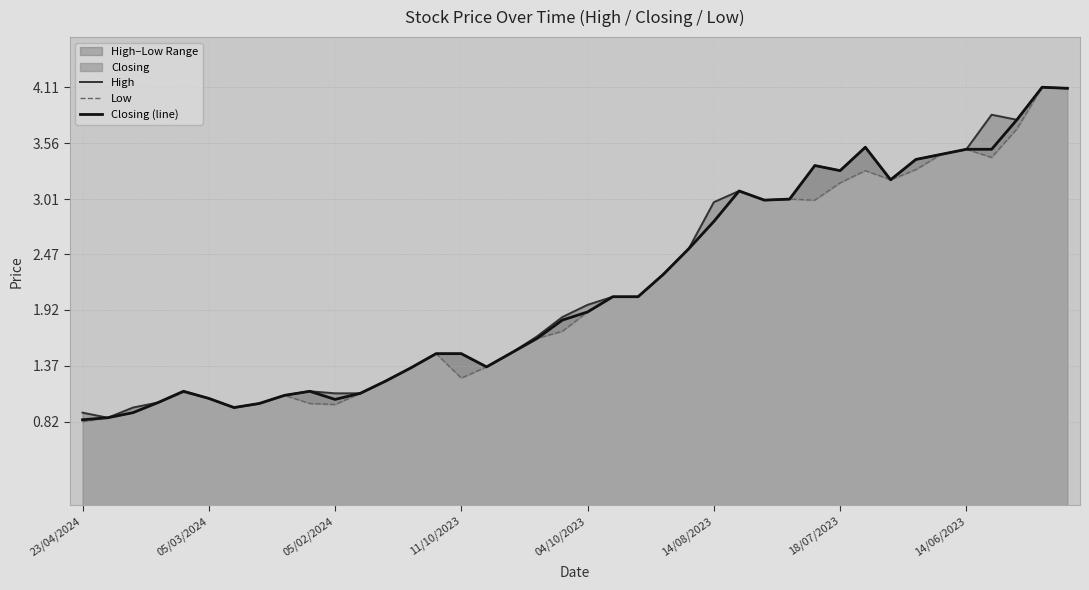

Reading left to right, transcribe all the data shown in this chart.

High: 0.9	0.9	1.0	1.0	1.1	1.1	1.0	1.0	1.1	1.1	1.1	1.1	1.2	1.4	1.5	1.5	1.4	1.5	1.7	1.9	2.0	2.0	2.0	2.3	2.5	3.0	3.1	3.0	3.0	3.3	3.3	3.5	3.2	3.4	3.5	3.5	3.8	3.8	4.1	4.1
Low: 0.8	0.9	0.9	1.0	1.1	1.1	1.0	1.0	1.1	1.0	1.0	1.1	1.2	1.4	1.5	1.2	1.4	1.5	1.6	1.7	1.9	2.0	2.0	2.3	2.5	2.8	3.1	3.0	3.0	3.0	3.2	3.3	3.2	3.3	3.5	3.5	3.4	3.7	4.1	4.1
Closing (line): 0.8	0.9	0.9	1.0	1.1	1.1	1.0	1.0	1.1	1.1	1.0	1.1	1.2	1.4	1.5	1.5	1.4	1.5	1.6	1.8	1.9	2.0	2.0	2.3	2.5	2.8	3.1	3.0	3.0	3.3	3.3	3.5	3.2	3.4	3.5	3.5	3.5	3.8	4.1	4.1